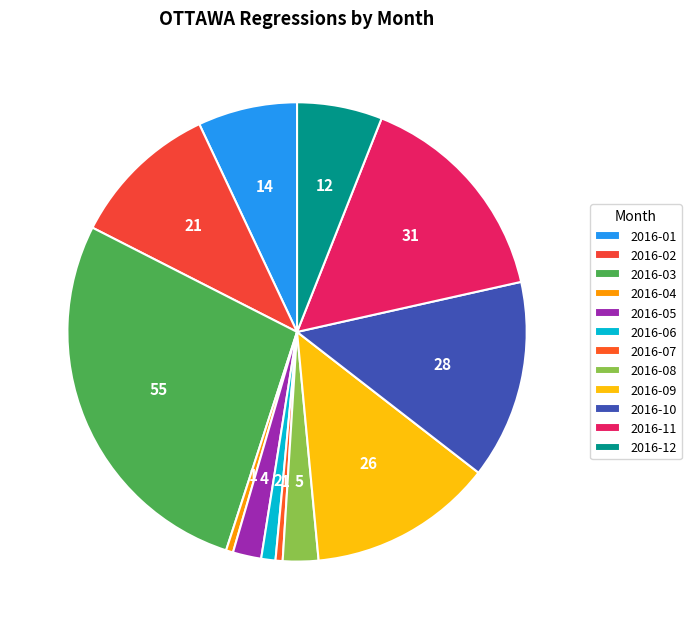

Rank the categories by value from lowest to highest.

2016-04, 2016-07, 2016-06, 2016-05, 2016-08, 2016-12, 2016-01, 2016-02, 2016-09, 2016-10, 2016-11, 2016-03